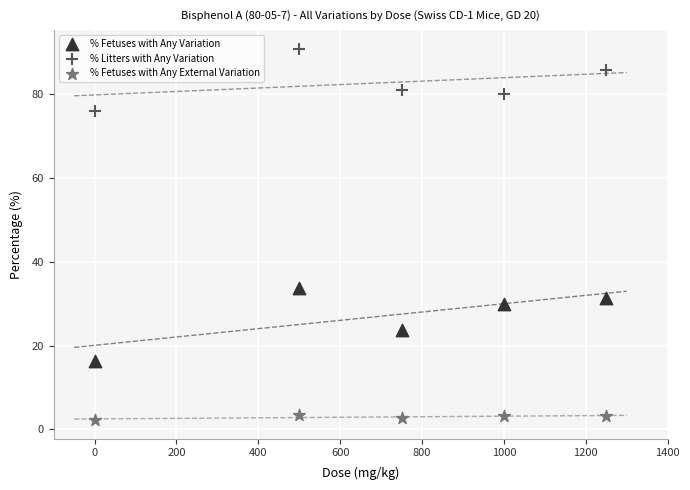

What are all the series names shown in the legend?

% Fetuses with Any Variation, % Litters with Any Variation, % Fetuses with Any External Variation